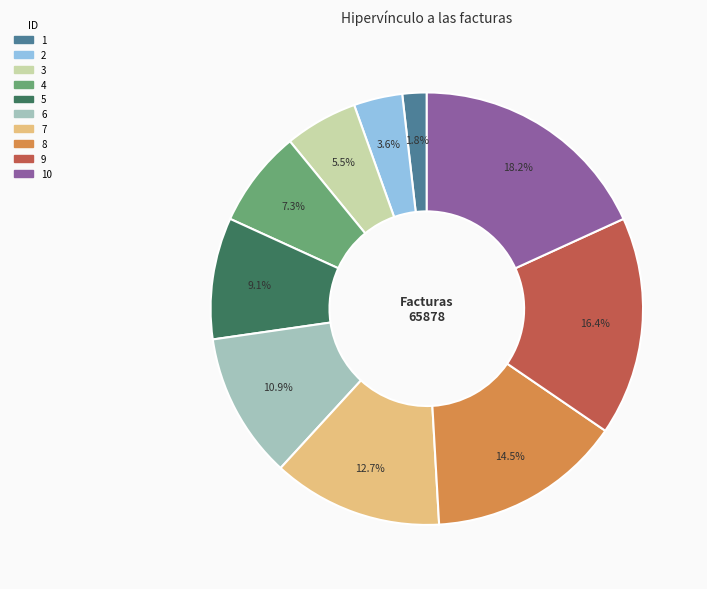

Which category has the smallest portion of the pie?

1